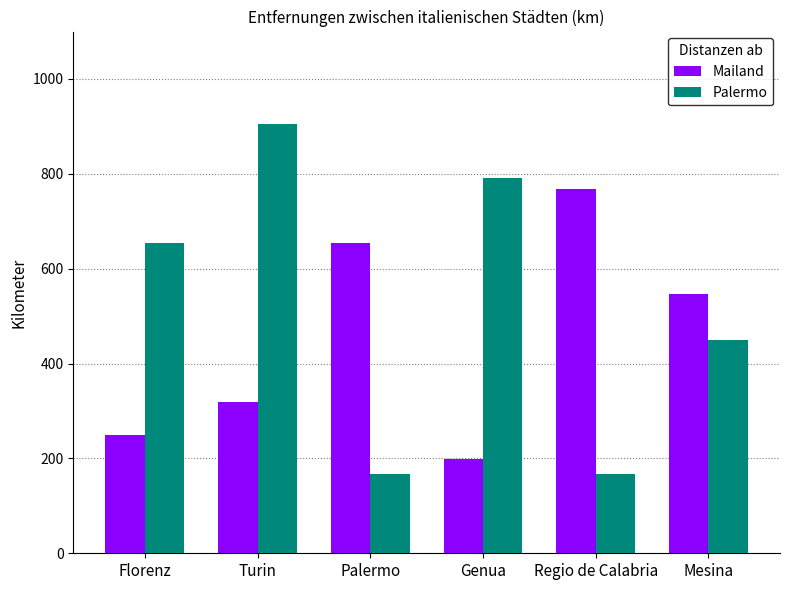

How many data points does each series have?

6